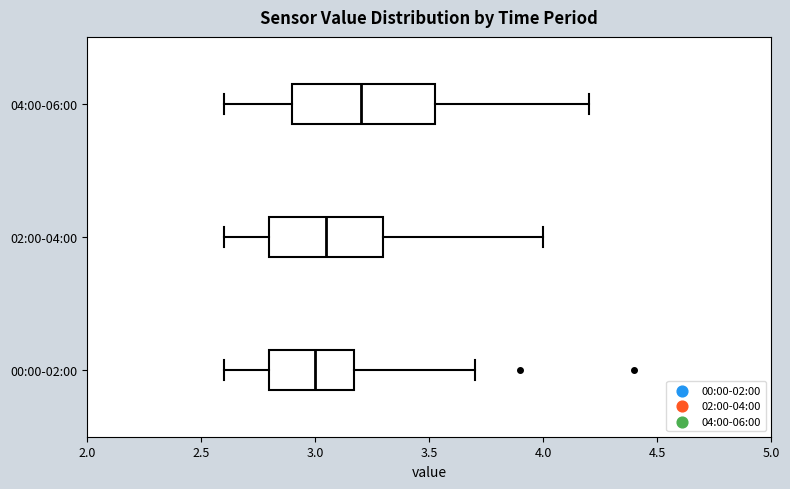

Where is the right edge of the box for 04:00-06:00 on the x-axis? The values are not printed on the chart, so give them approximately, as read against the axis.

3.55